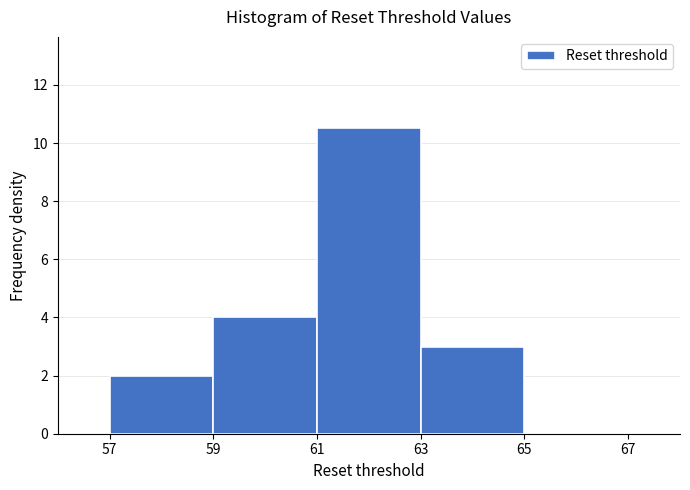

Reading left to right, list every bar in this chart as the range it spans on the x-axis followed by its height. The values are not printed on the chart, so give them approximately, as read against the axis.

57 to 59: 2.0
59 to 61: 4.0
61 to 63: 10.6
63 to 65: 3.0
65 to 67: 0